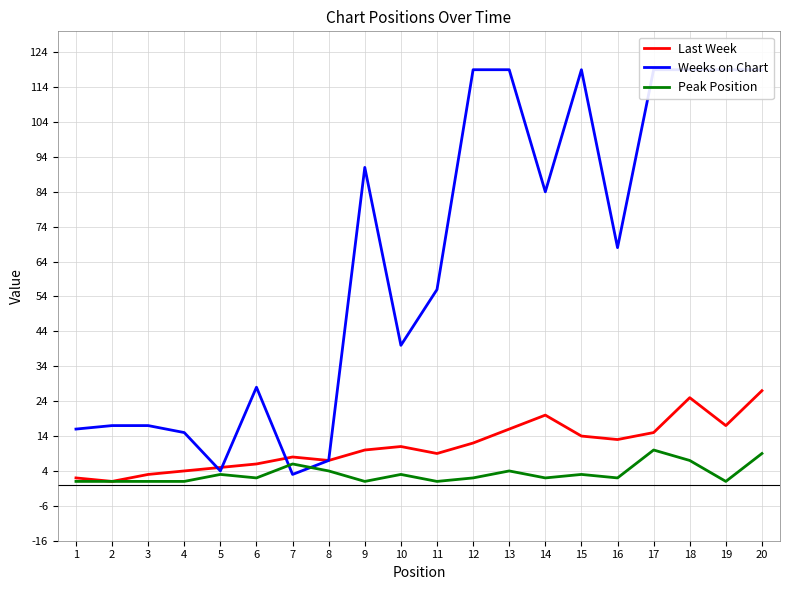

Reading left to right, transcribe all the data shown in this chart.

Last Week: 1=2	2=1	3=3	4=4	5=5	6=6	7=8	8=7	9=10	10=11	11=9	12=12	13=16	14=20	15=14	16=13	17=15	18=25	19=17	20=27
Weeks on Chart: 1=16	2=17	3=17	4=15	5=4	6=28	7=3	8=7	9=91	10=40	11=56	12=119	13=119	14=84	15=119	16=68	17=119	18=119	19=119	20=119
Peak Position: 1=1	2=1	3=1	4=1	5=3	6=2	7=6	8=4	9=1	10=3	11=1	12=2	13=4	14=2	15=3	16=2	17=10	18=7	19=1	20=9